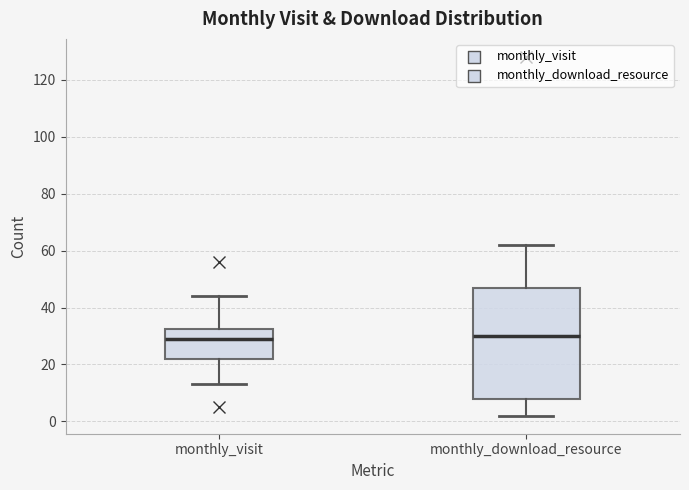

Reading left to right, transcribe this box plot: for each box, give where its median line is, the range the box spans, and where its two whiskers end, as read against the y-axis. The values are not printed on the chart, so give them approximately, as read against the axis.

monthly_visit: median 30, box 22 to 32, whiskers 14 to 44
monthly_download_resource: median 30, box 8 to 48, whiskers 2 to 62